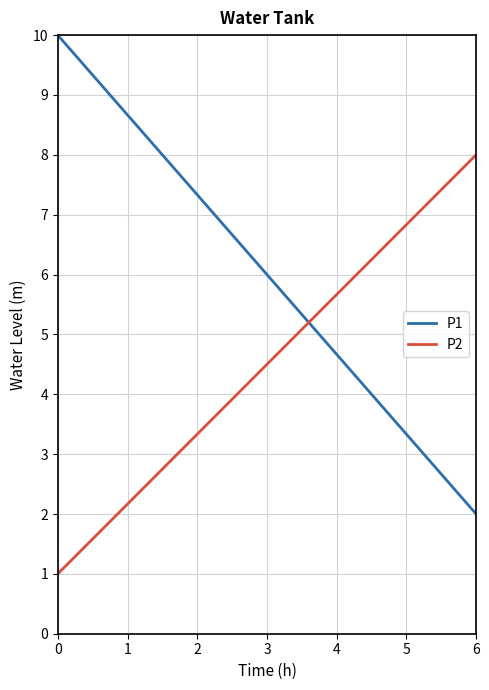

Which series has the widest spread of values?

P1